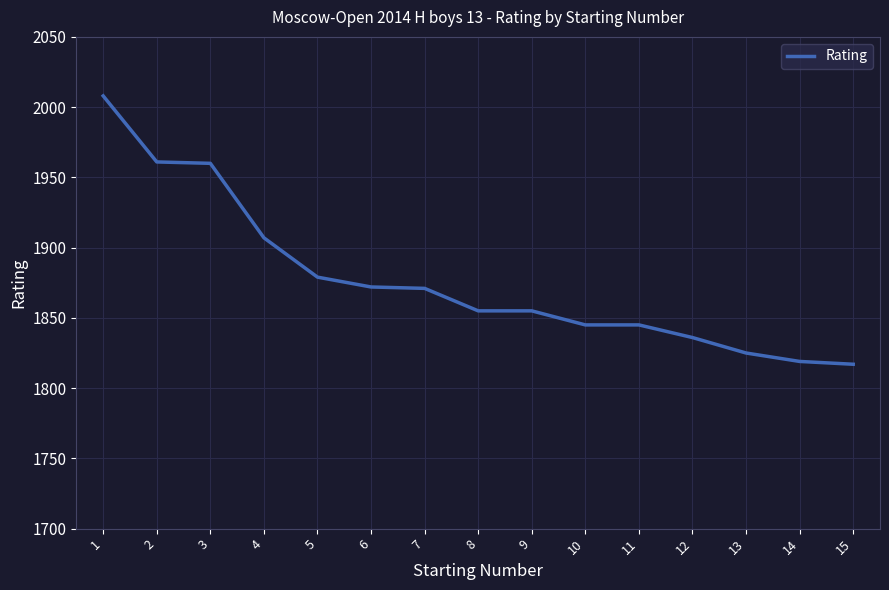

The value at 9 is 2785. True or false?

False